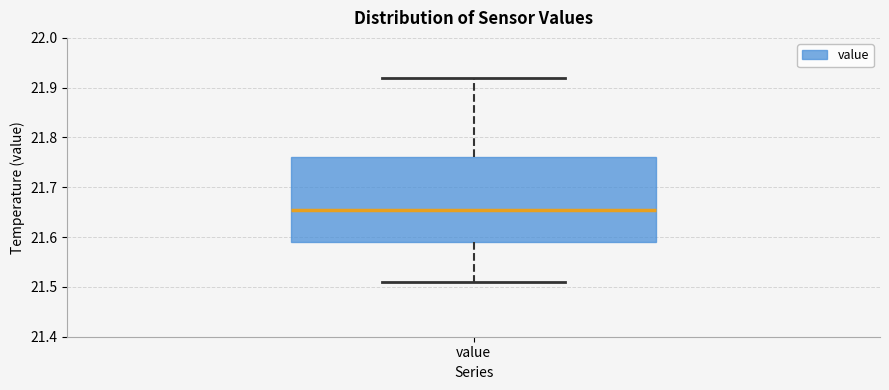

Transcribe this box plot: give where the median line is, the range the box spans, and where the two whiskers end, as read against the y-axis. The values are not printed on the chart, so give them approximately, as read against the axis.

median 21.66, box 21.59 to 21.76, whiskers 21.51 to 21.92